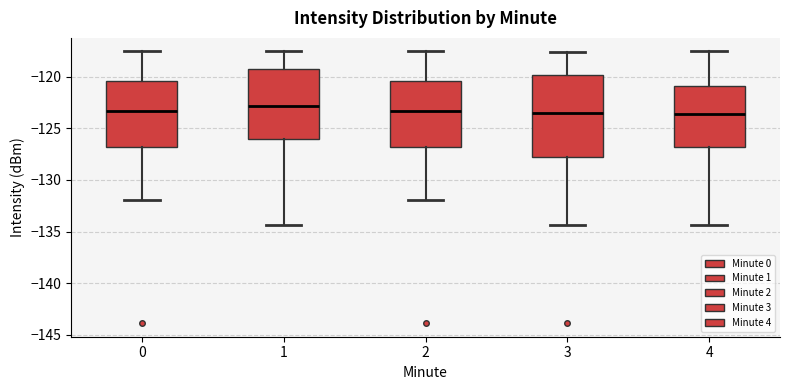

Reading left to right, transcribe this box plot: for each box, give where its median line is, the range the box spans, and where its two whiskers end, as read against the y-axis. The values are not printed on the chart, so give them approximately, as read against the axis.

0: median -123.5, box -127.0 to -120.5, whiskers -132.0 to -117.5
1: median -123.0, box -126.0 to -119.0, whiskers -134.5 to -117.5
2: median -123.5, box -127.0 to -120.5, whiskers -132.0 to -117.5
3: median -123.5, box -127.5 to -120.0, whiskers -134.5 to -117.5
4: median -123.5, box -127.0 to -121.0, whiskers -134.5 to -117.5